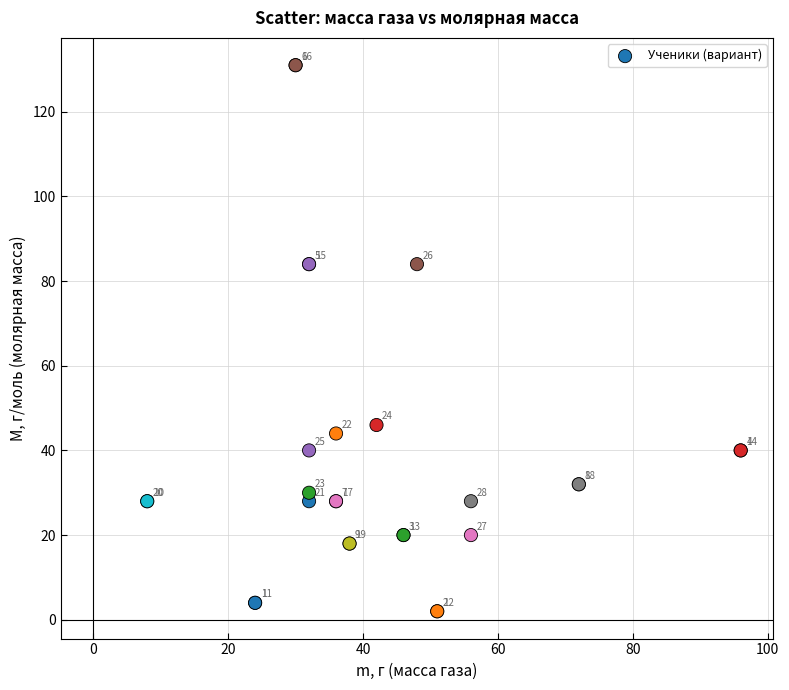

What Y value in the scatter plot is closest to 66?

84